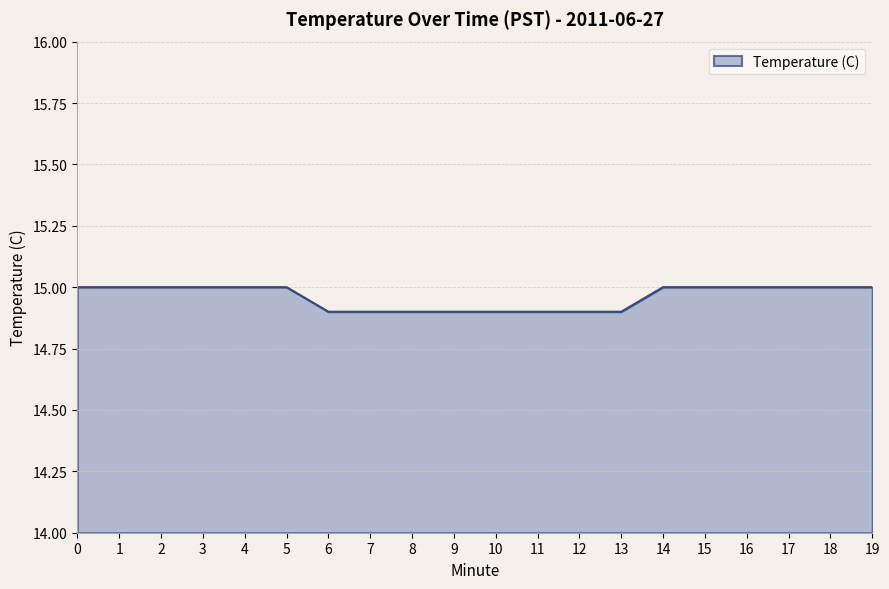

What is the minimum value shown in the chart?

14.9